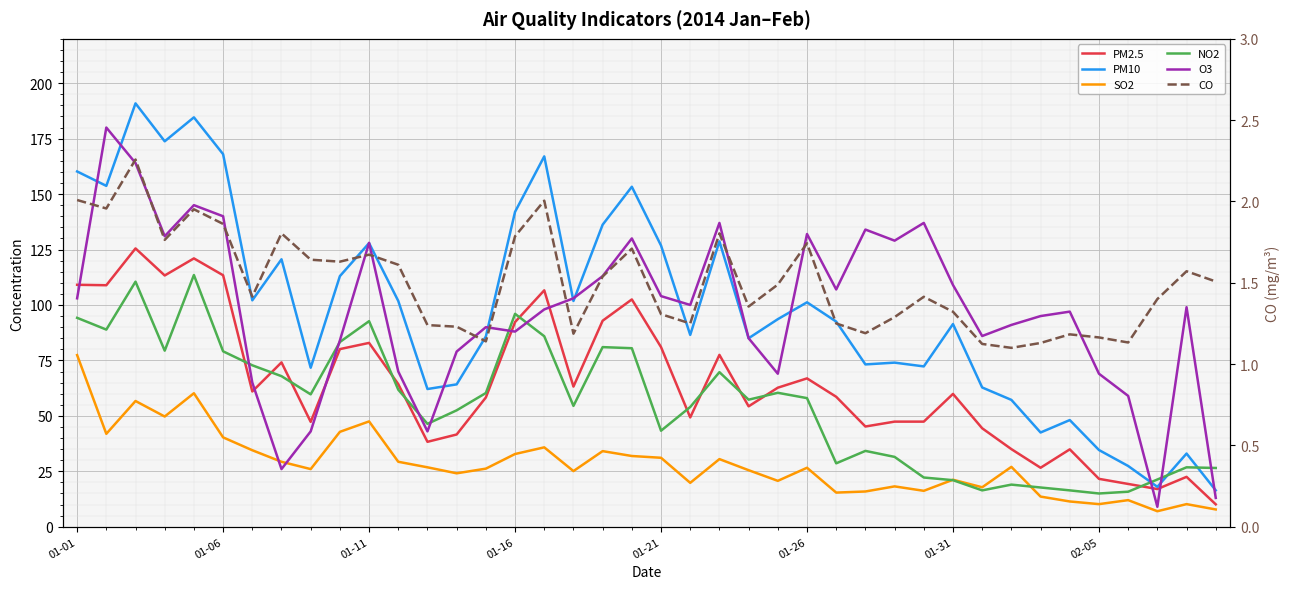

How many lines are shown in the chart?

6